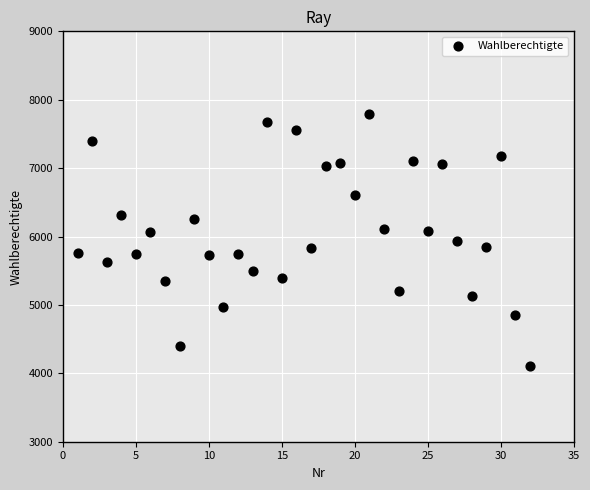

What is the range of X values (max minus min)?

31